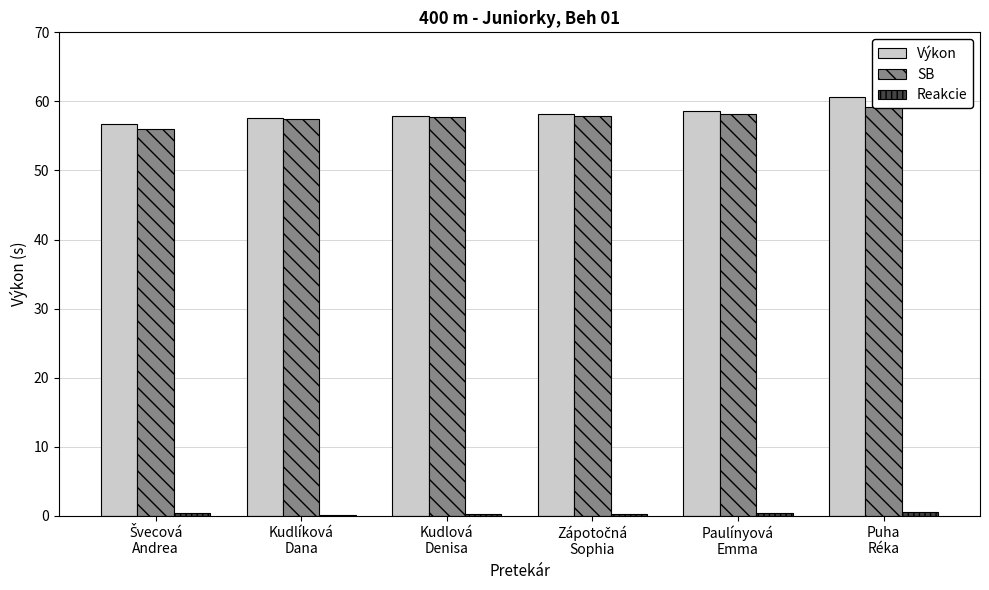

At how many categories does at least one series exceed 33?

6